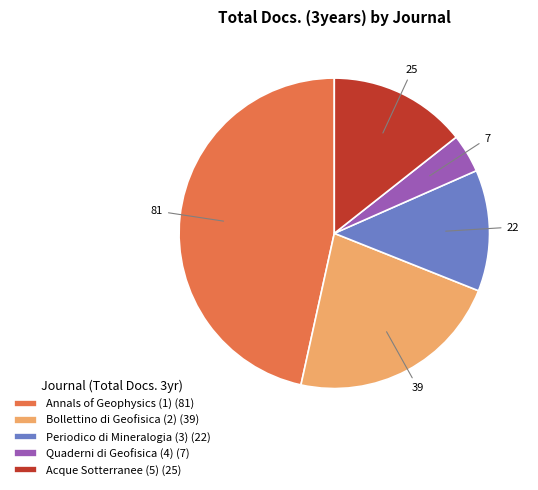

Is it true that Quaderni di Geofisica (4) is 4% of the pie?

True